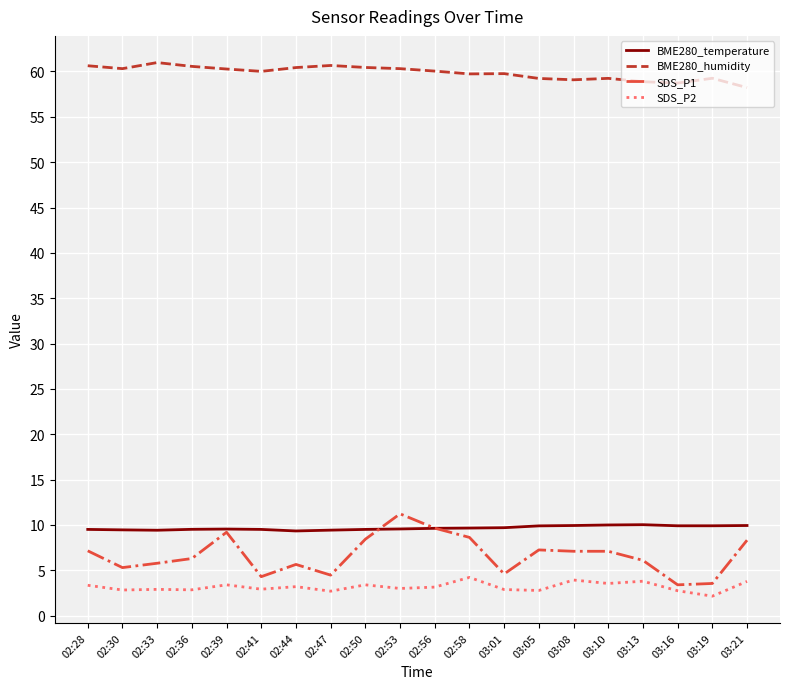

Which series changed the most between 02:39 and 02:44?

SDS_P1